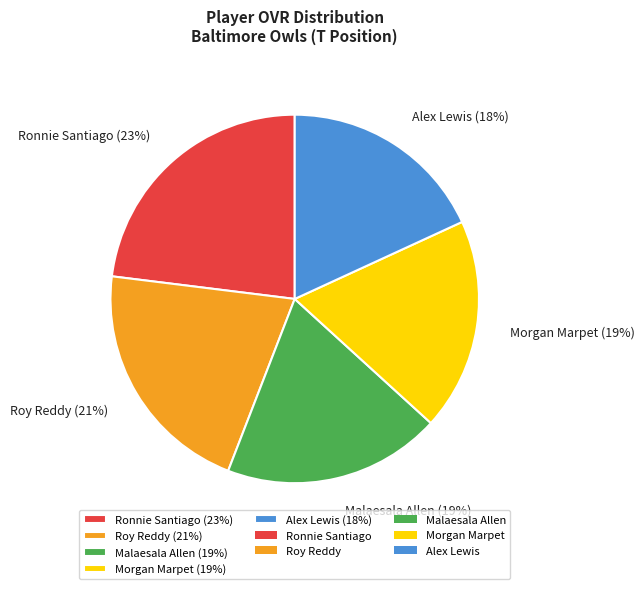

To the nearest percent, what is the difference between the largest and smallest slice percentages?

5%